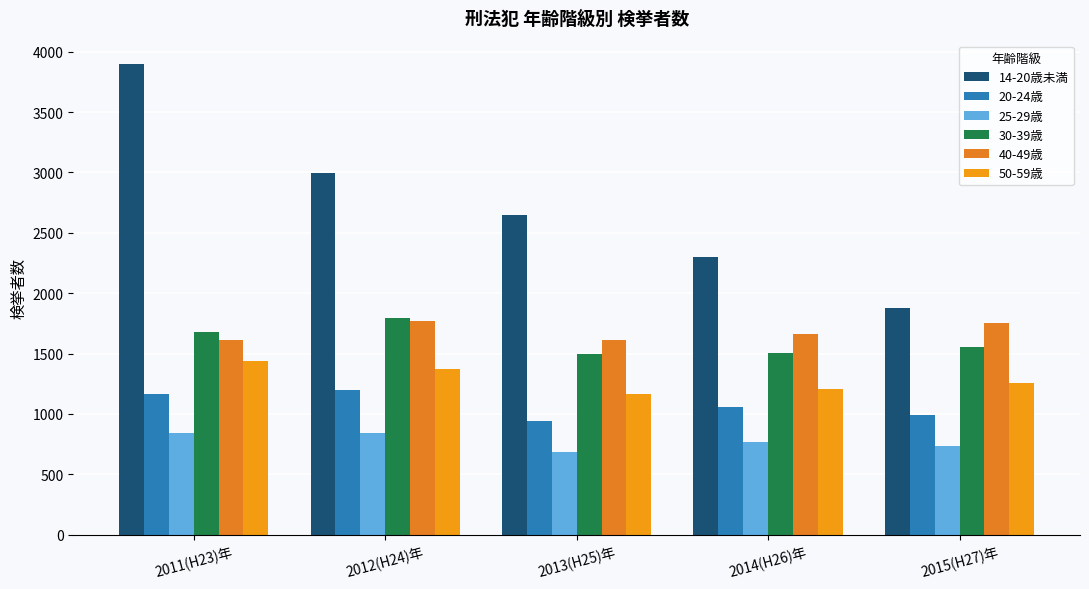

Rank the series by their maximum value, from lowest to highest.

25-29歳, 20-24歳, 50-59歳, 40-49歳, 30-39歳, 14-20歳未満